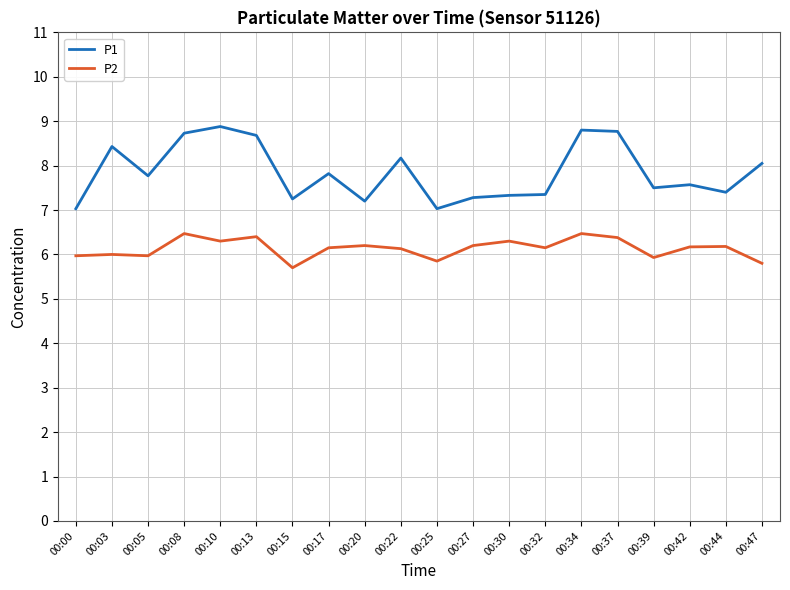

True or false: P1 and P2 intersect in this chart.

False